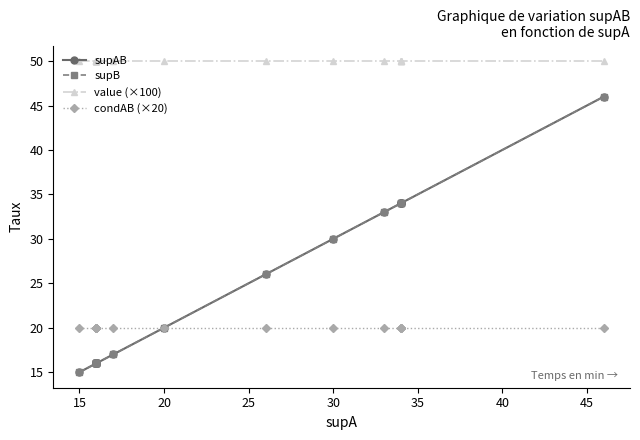

List the series in order of their peak value, highest first.

value (×100), supAB, supB, condAB (×20)